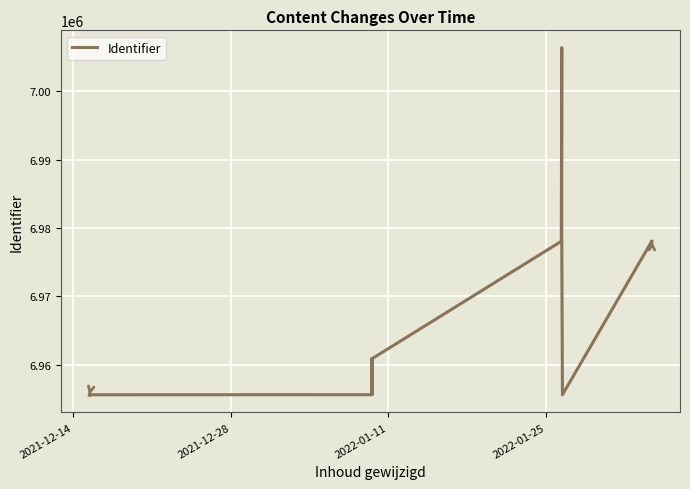

Does the chart display data point markers on the line(s)?

No